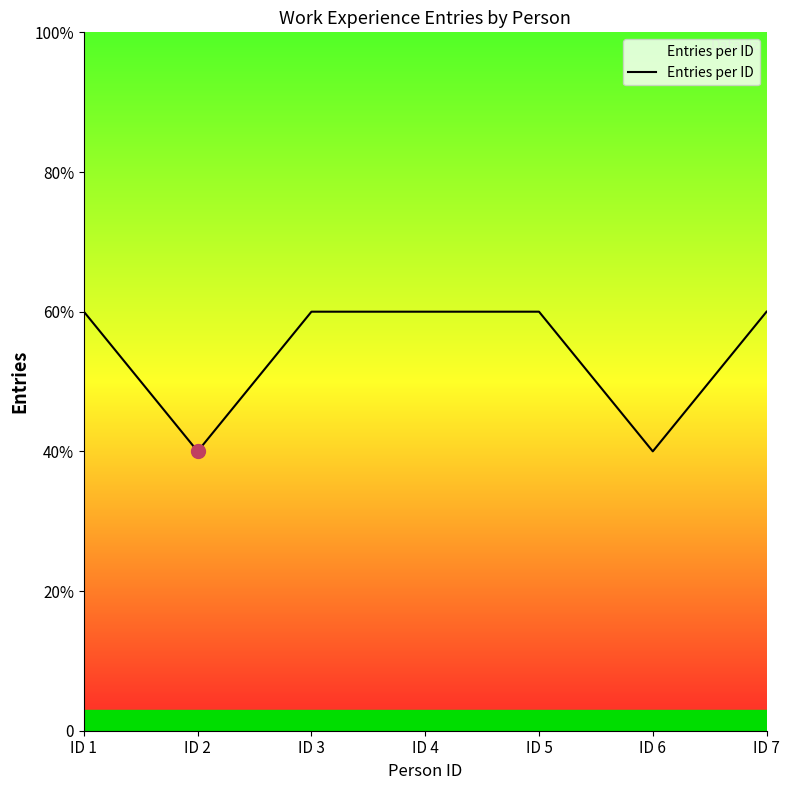

Is this an area chart (filled region under the line)?

Yes